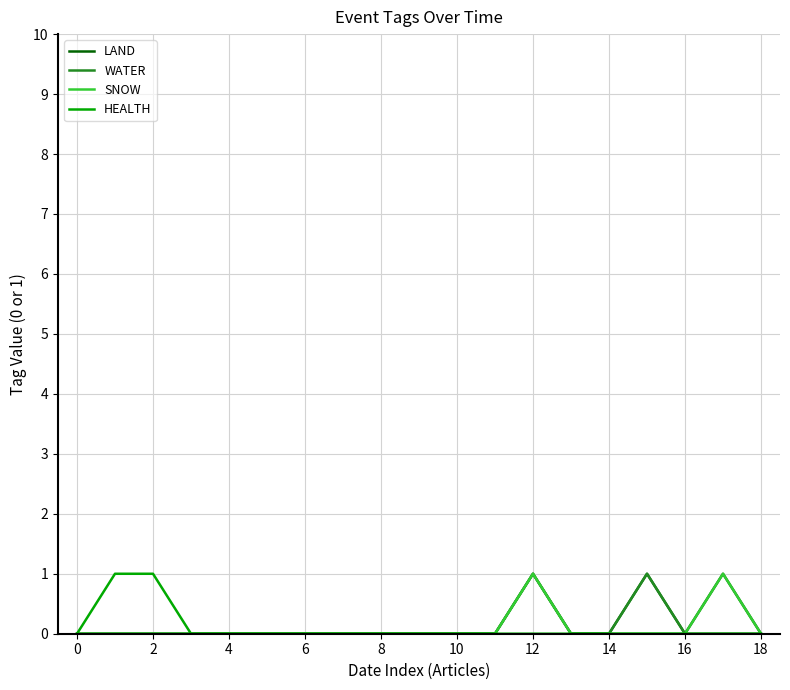

At which category is the sum across all series the highest?

12